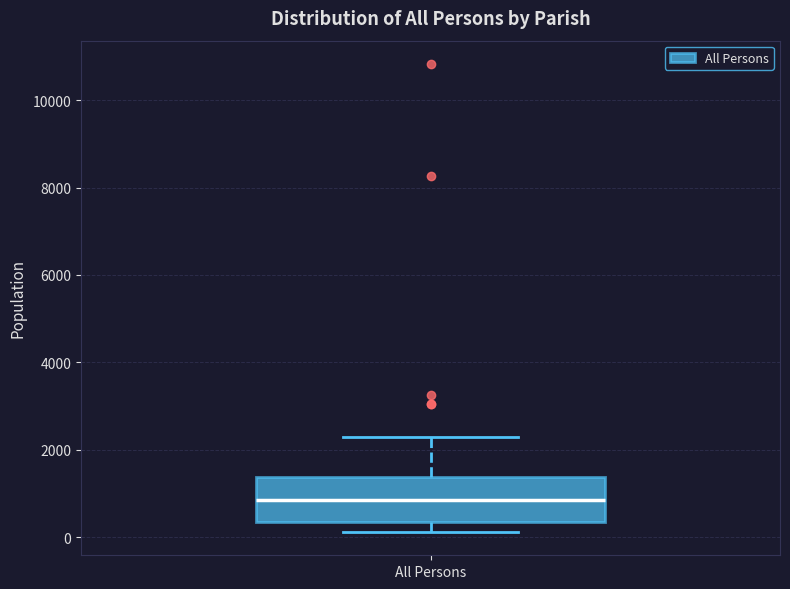

Where does the upper whisker of the box for All Persons end on the y-axis? The values are not printed on the chart, so give them approximately, as read against the axis.

2200